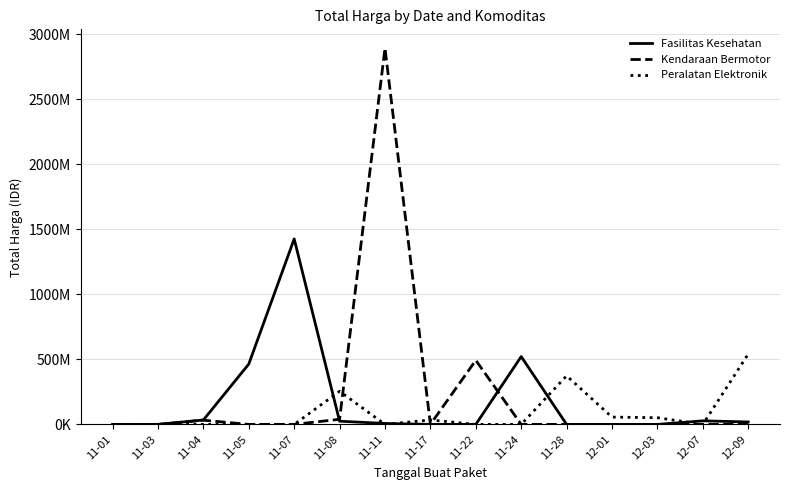

What is the label of the 6th point from the right?

11-24